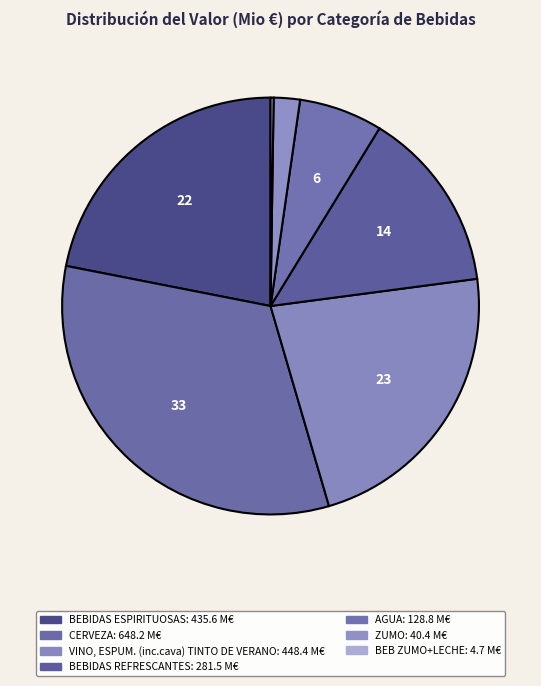

Rank the categories by value from lowest to highest.

BEB ZUMO+LECHE, ZUMO, AGUA, BEBIDAS REFRESCANTES, BEBIDAS ESPIRITUOSAS, VINO, ESPUM. (inc.cava) TINTO DE VERANO, CERVEZA